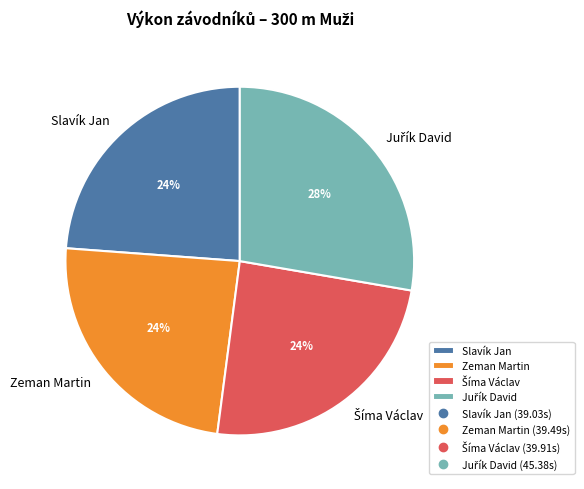

To the nearest percent, what portion does Zeman Martin represent?

24%